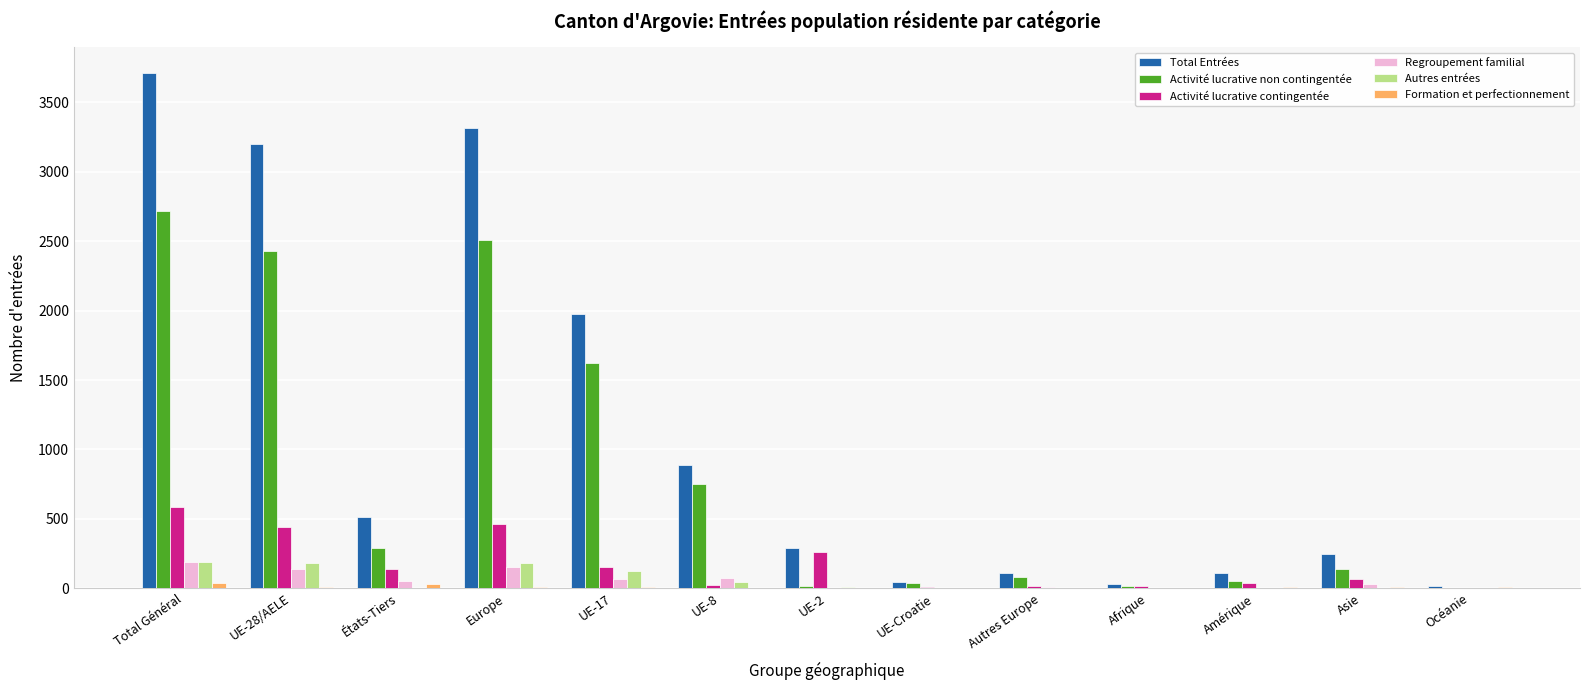

What is the highest value of the Autres entrées series?

187